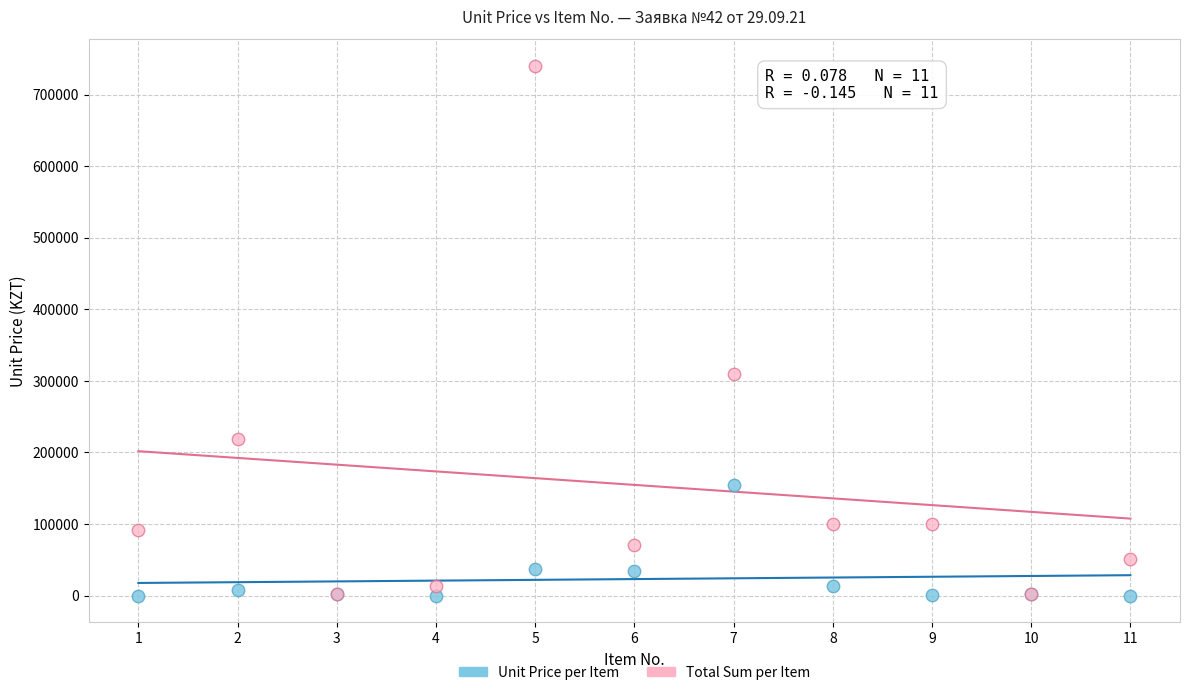

In the Total Sum per Item series, what Y value is closest to 371050?

310000.0